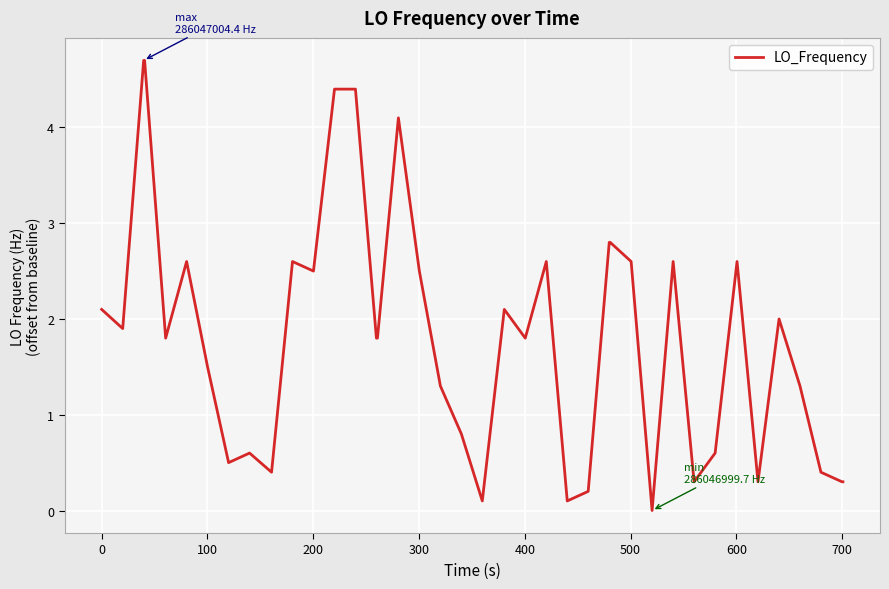

What is the maximum value shown in the chart?

4.7